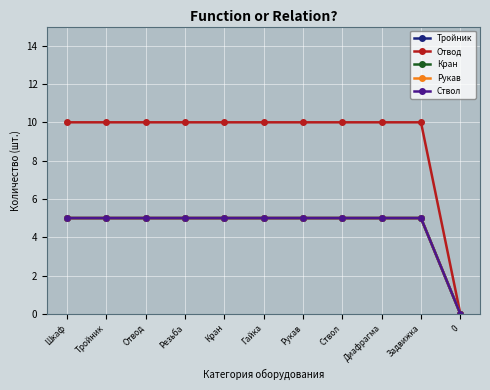

What is the sum of the Рукав values at Задвижка and Тройник?

10